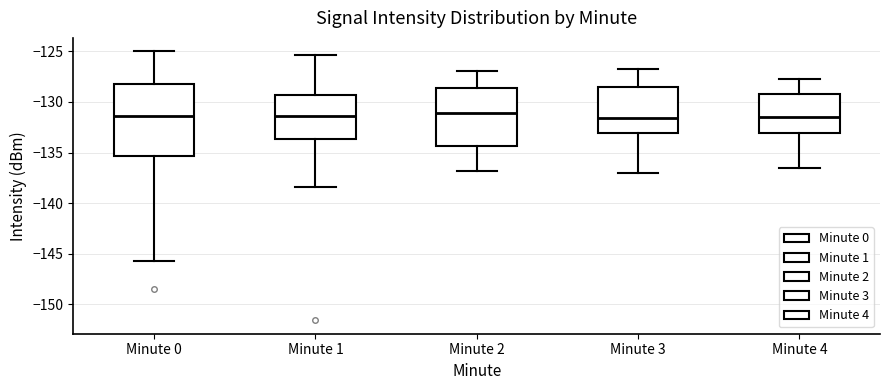

Comparing the boxes themselves (not the whiskers), which one is the tallest?

Minute 0